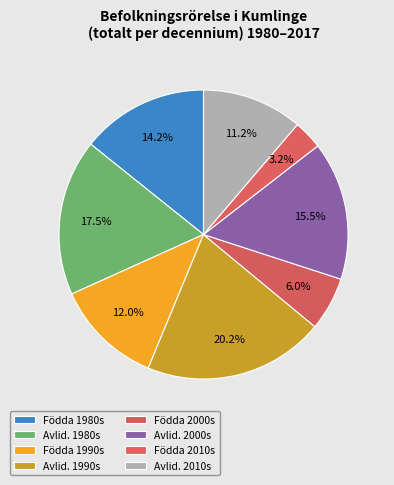

Is there any slice that represents more than half of the pie?

No